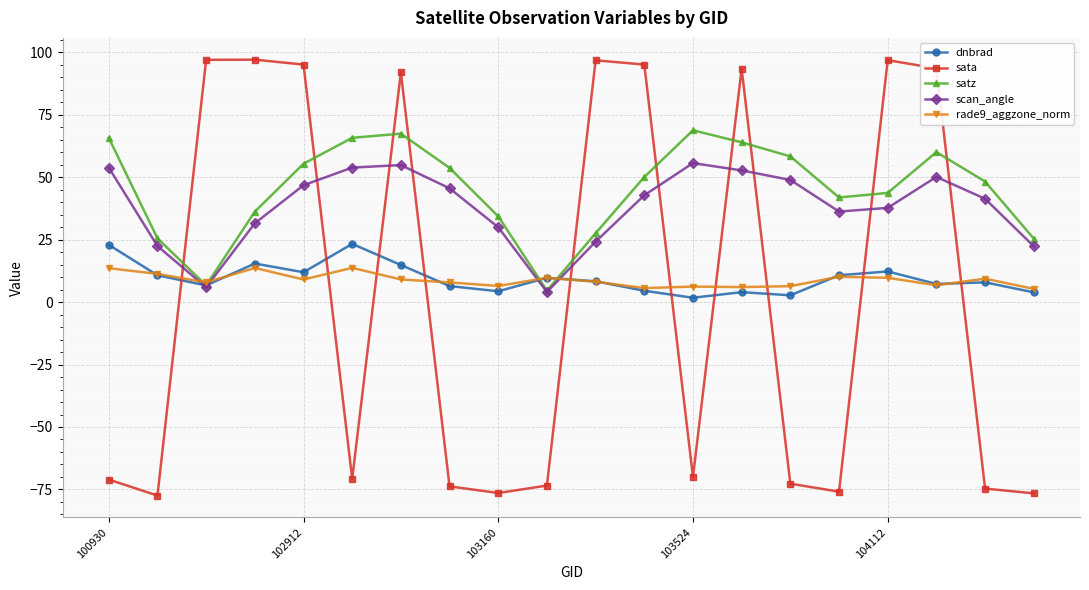

Does the chart have visible grid lines?

Yes